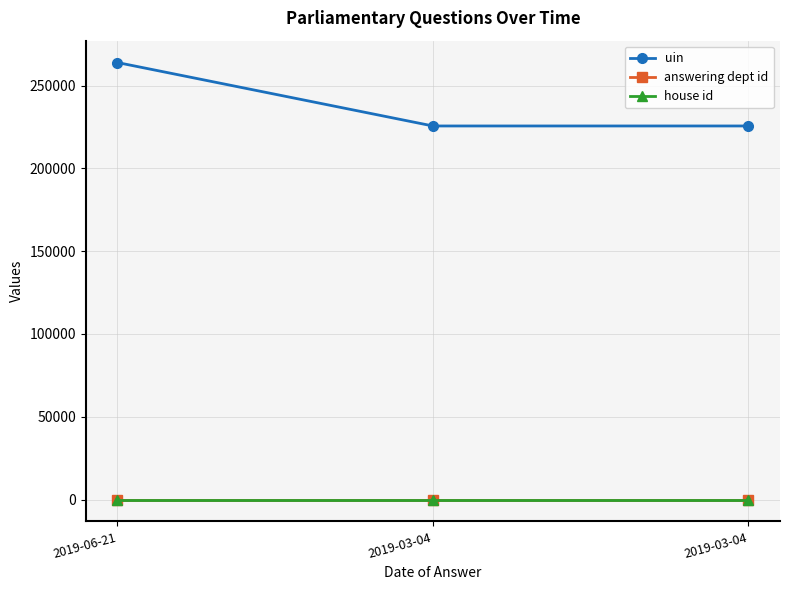

Does the chart have visible grid lines?

Yes